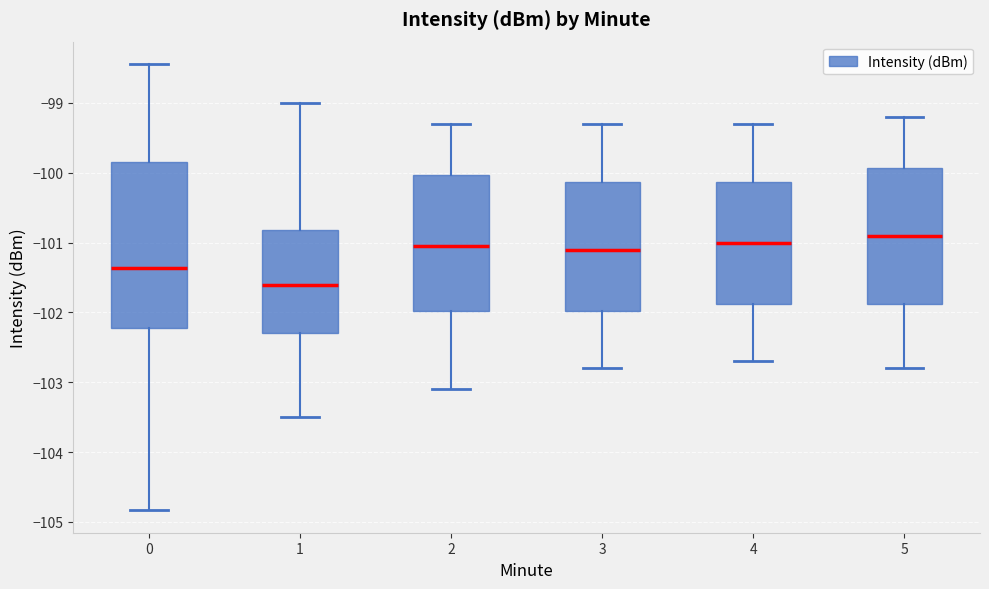

Which box is the tallest, from its lower edge to its upper edge?

0